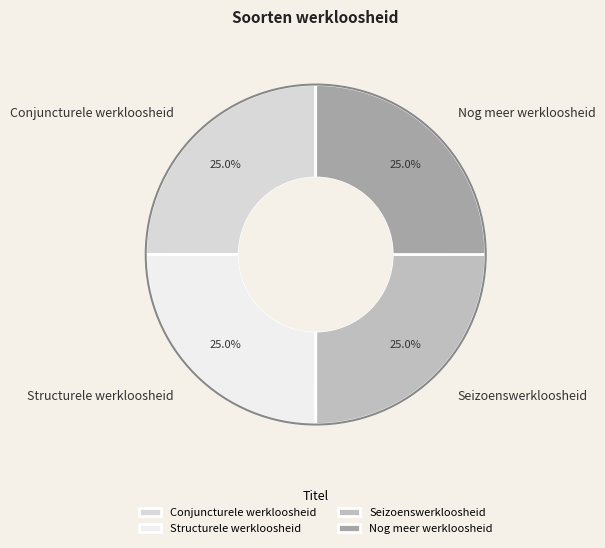

What portion of the pie excludes Structurele werkloosheid?

75.0%